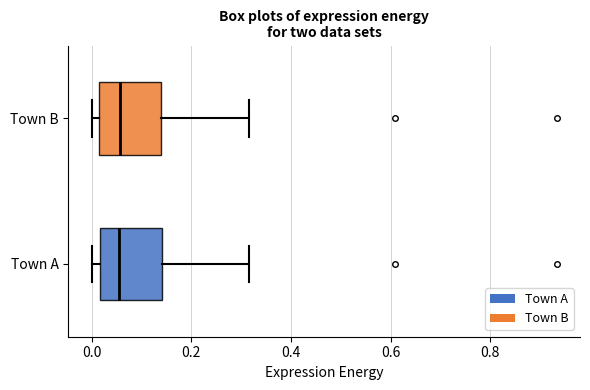

Reading bottom to top, transcribe this box plot: for each box, give where its median line is, the range the box spans, and where its two whiskers end, as read against the x-axis. The values are not printed on the chart, so give them approximately, as read against the axis.

Town A: median 0.06, box 0.02 to 0.14, whiskers 0.00 to 0.32
Town B: median 0.06, box 0.02 to 0.14, whiskers 0.00 to 0.32